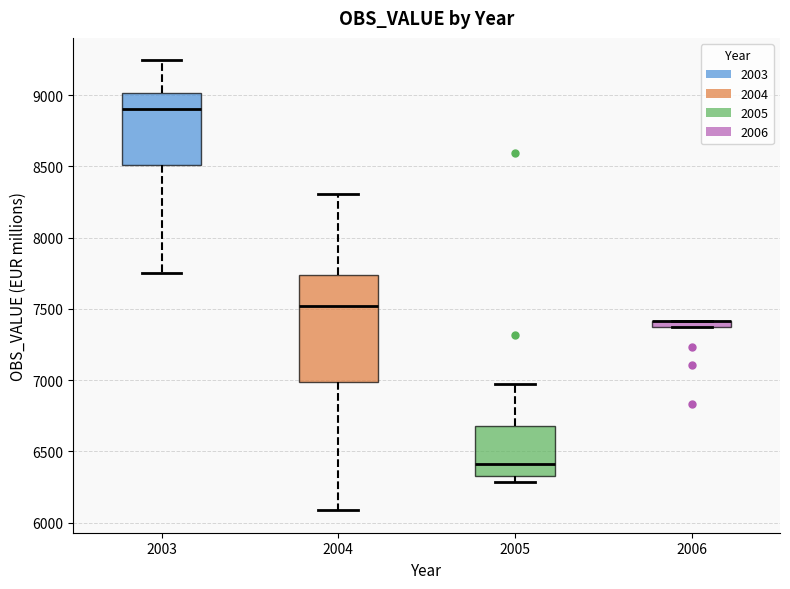

Which box is the tallest, from its lower edge to its upper edge?

2004